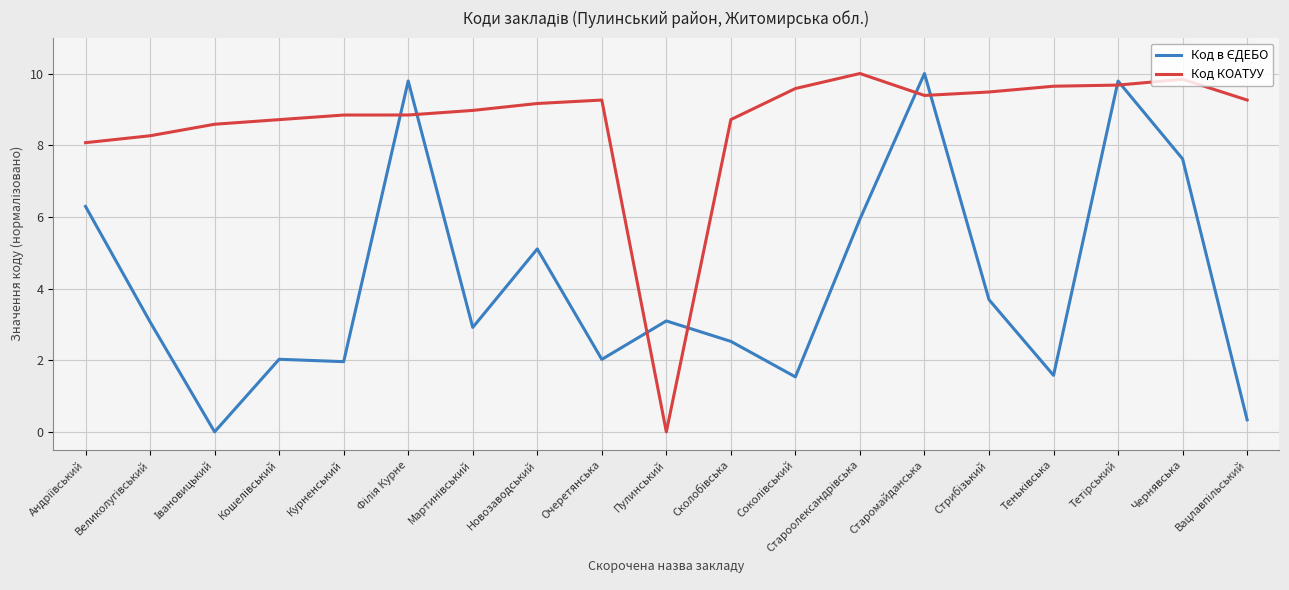

What is the total value across all series at Чернявська?

17.5